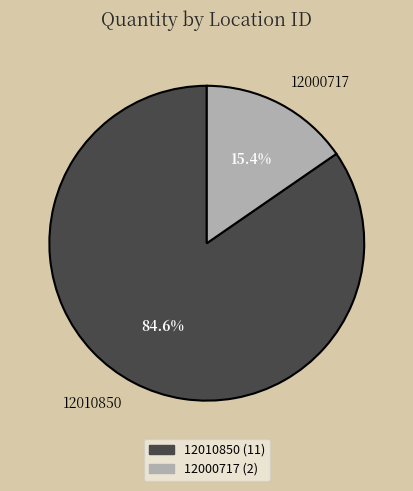

To the nearest percent, what is the average slice percentage?

50%